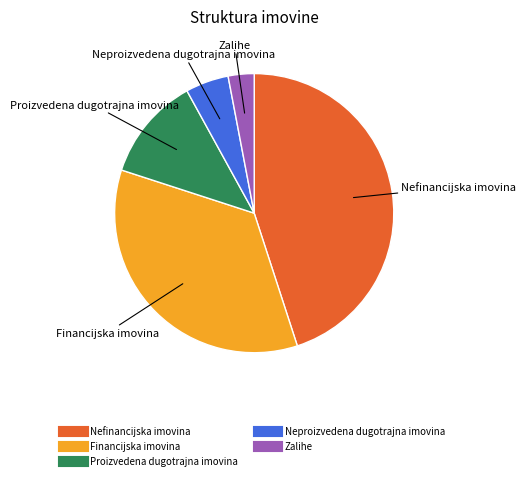

Is it true that Nefinancijska imovina is 45% of the pie?

True